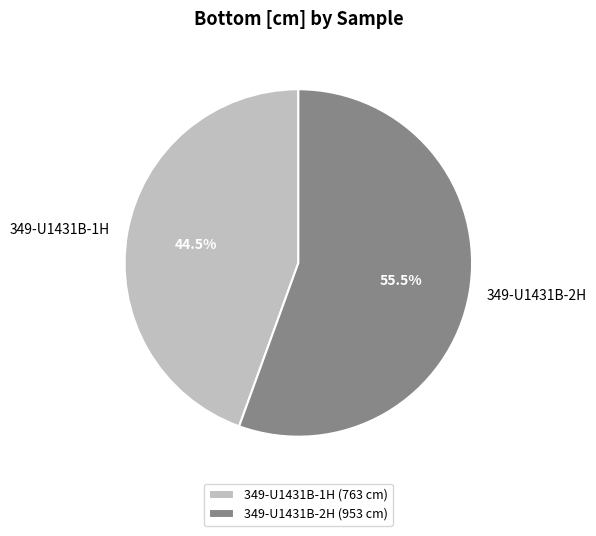

What is the majority slice?

349-U1431B-2H